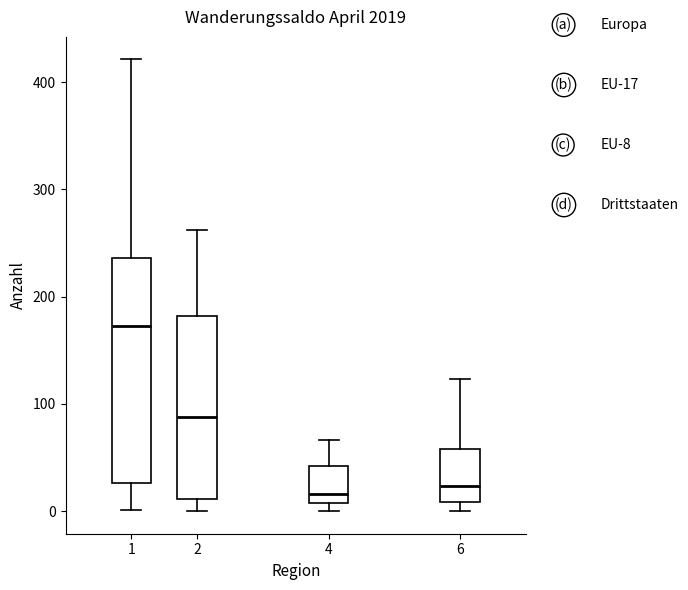

Which box is the tallest, from its lower edge to its upper edge?

1